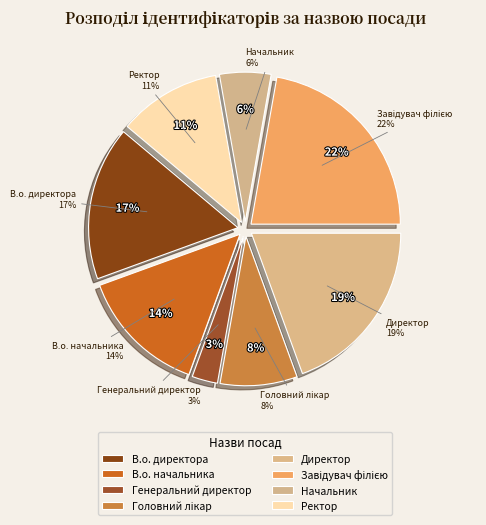

To the nearest percent, what is the difference between the largest and smallest slice percentages?

19%